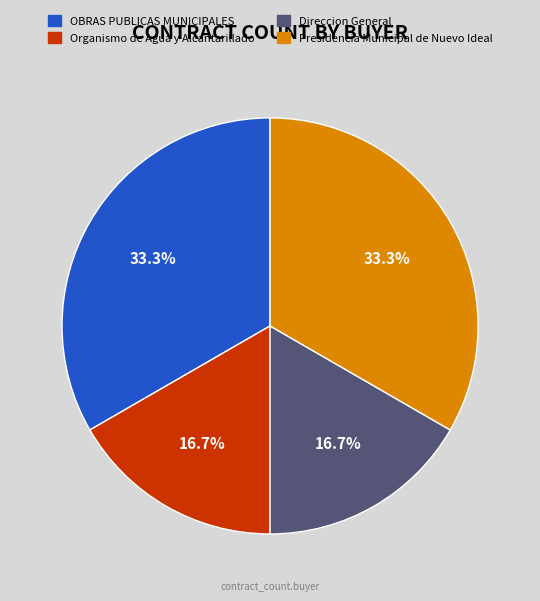

What percentage is the Organismo de Agua y Alcantarillado slice, to the nearest percent?

17%